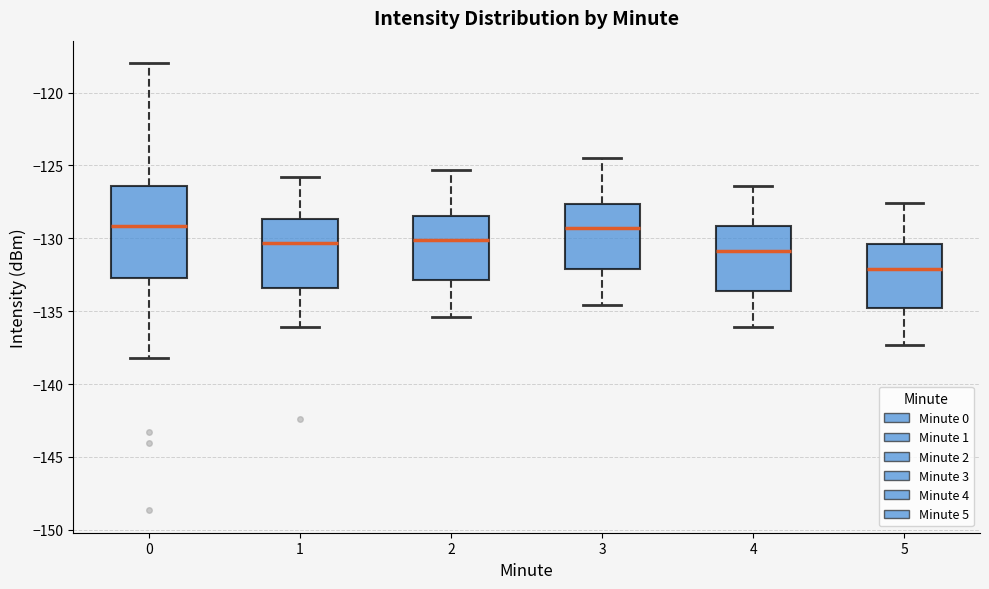

Which box has the lowest median line?

5